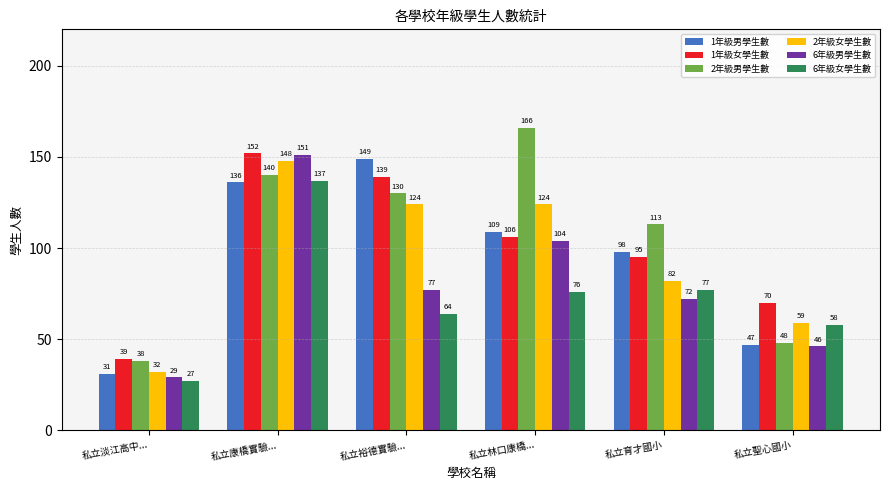

What is the sum of all 6年級男學生數 values?

479